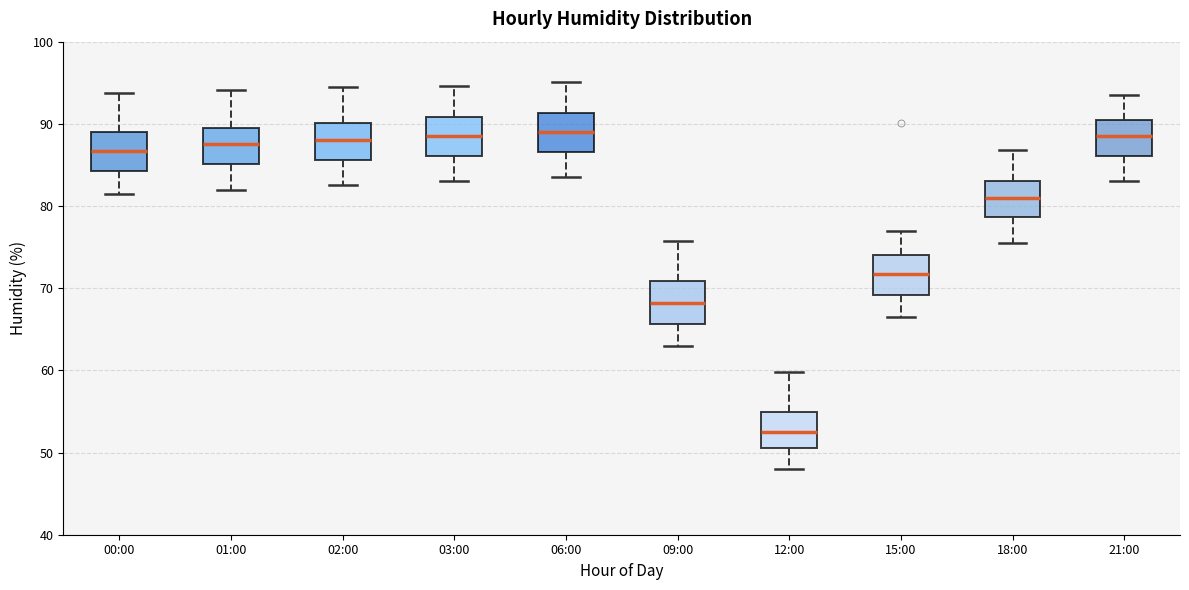

Reading left to right, transcribe this box plot: for each box, give where its median line is, the range the box spans, and where its two whiskers end, as read against the y-axis. The values are not printed on the chart, so give them approximately, as read against the axis.

00:00: median 87, box 84 to 89, whiskers 82 to 94
01:00: median 88, box 85 to 90, whiskers 82 to 94
02:00: median 88, box 86 to 90, whiskers 83 to 95
03:00: median 89, box 86 to 91, whiskers 83 to 95
06:00: median 89, box 87 to 91, whiskers 84 to 95
09:00: median 68, box 66 to 71, whiskers 63 to 76
12:00: median 53, box 51 to 55, whiskers 48 to 60
15:00: median 72, box 69 to 74, whiskers 67 to 77
18:00: median 81, box 79 to 83, whiskers 76 to 87
21:00: median 89, box 86 to 91, whiskers 83 to 94